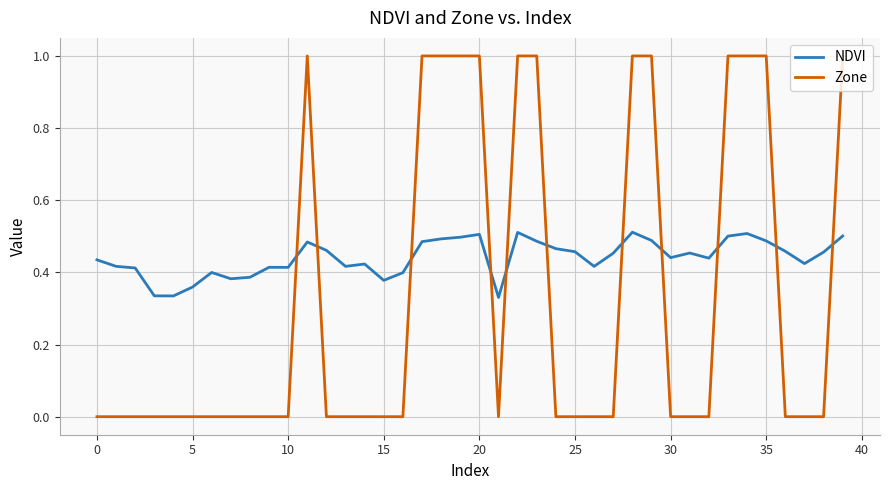

What is the difference between the maximum and minimum values in the Zone series?

1.0